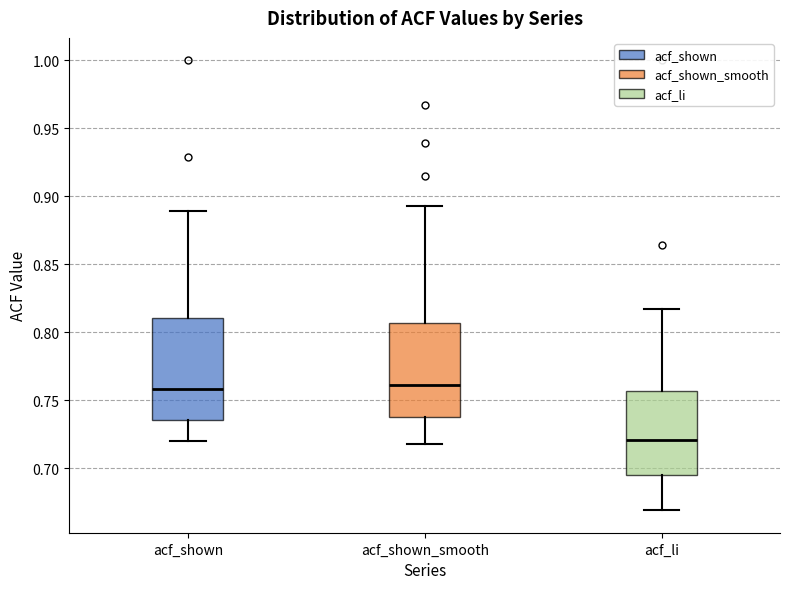

Where is the lower edge of the box for acf_shown_smooth on the y-axis? The values are not printed on the chart, so give them approximately, as read against the axis.

0.740